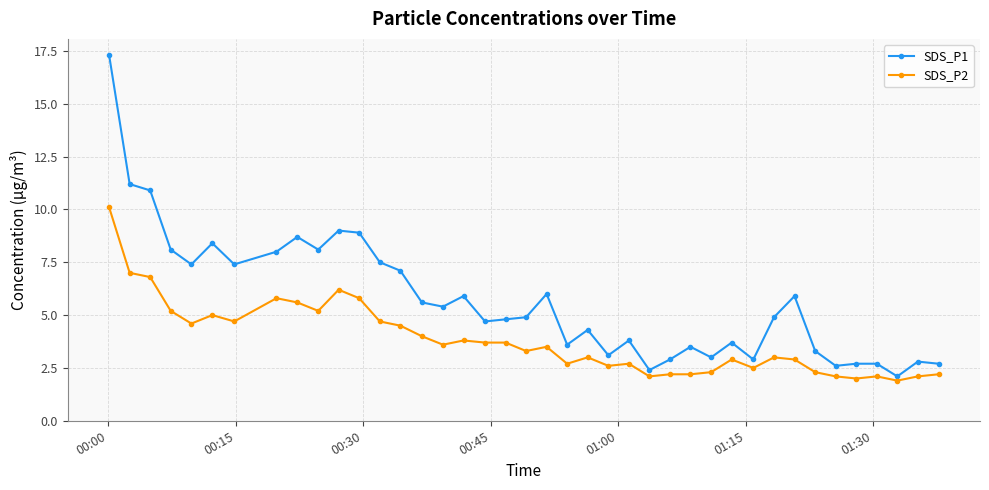

Rank the series by their maximum value, from lowest to highest.

SDS_P2, SDS_P1